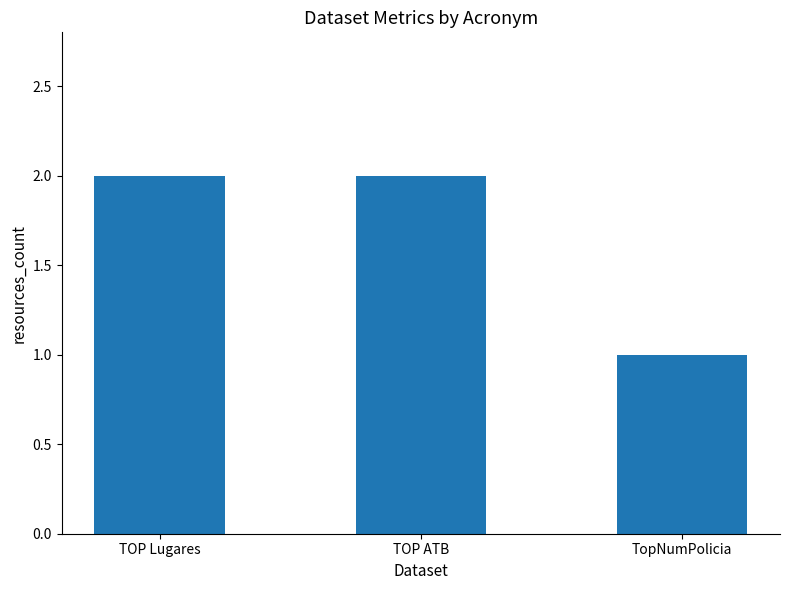

What position from the left is TopNumPolicia?

3